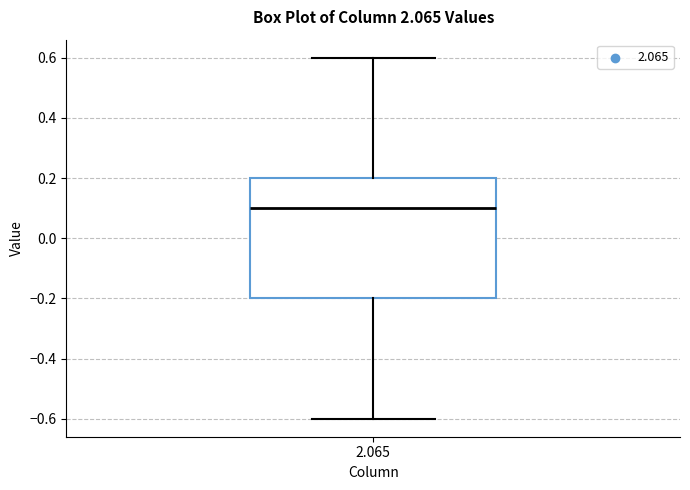

Transcribe this box plot: give where the median line is, the range the box spans, and where the two whiskers end, as read against the y-axis. The values are not printed on the chart, so give them approximately, as read against the axis.

median 0.1, box -0.2 to 0.2, whiskers -0.6 to 0.6